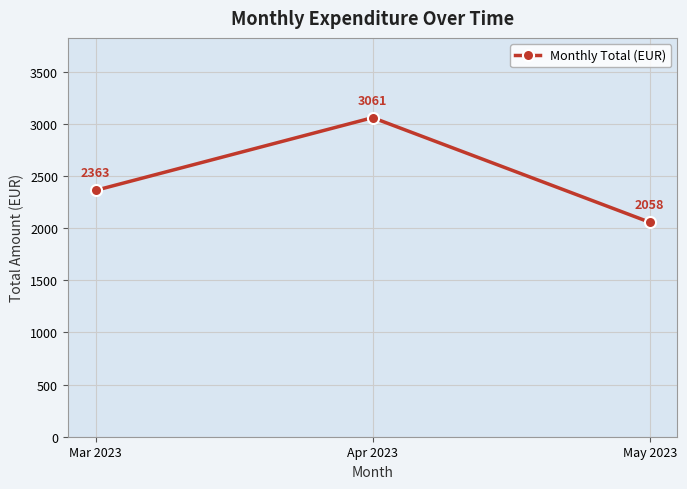

What is the label of the 2nd point from the left?

Apr 2023